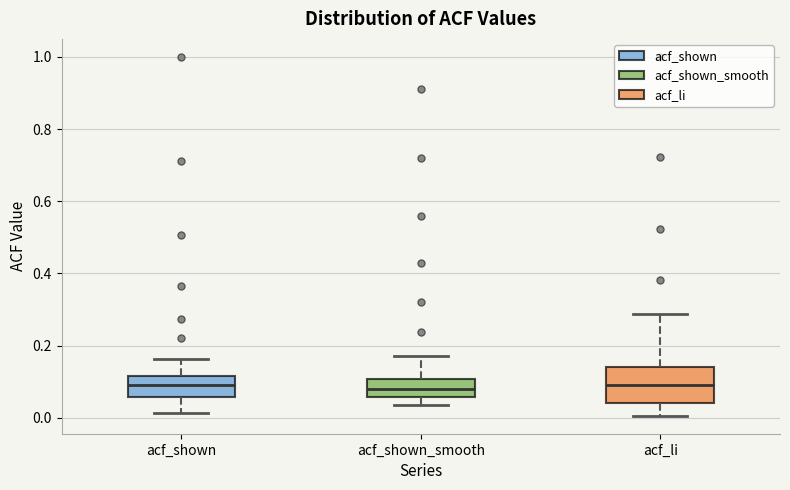

Where is the upper edge of the box for acf_shown on the y-axis? The values are not printed on the chart, so give them approximately, as read against the axis.

0.12